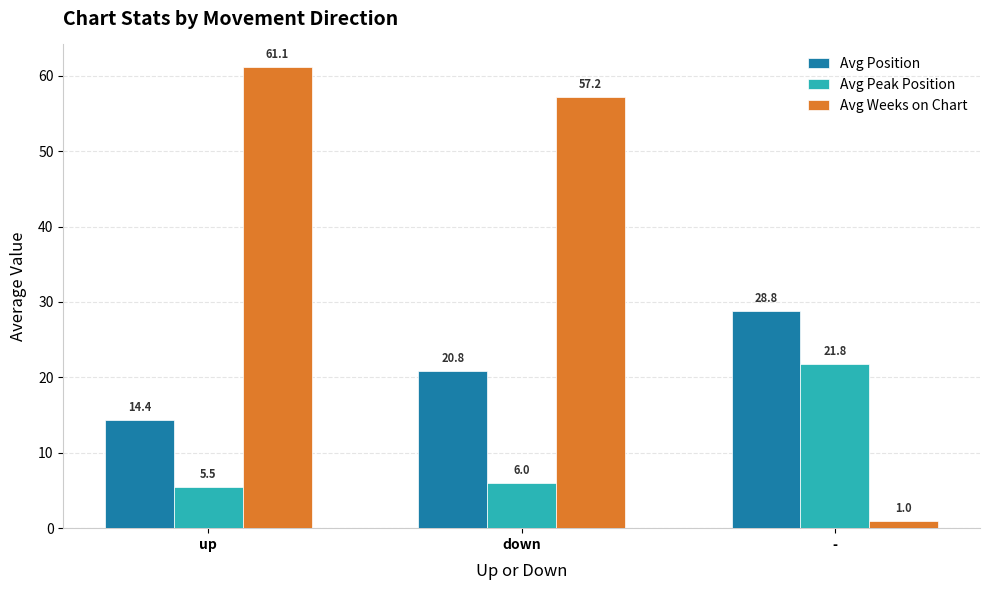

What is the lowest value of the Avg Weeks on Chart series?

1.0